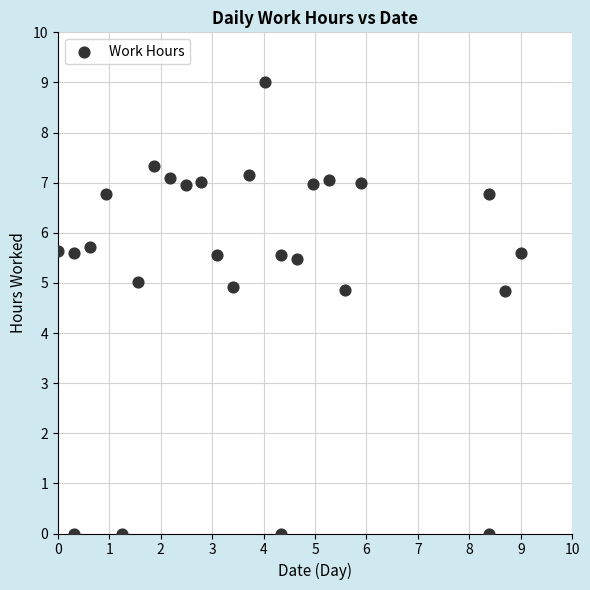

What is the range of X values (max minus min)?

9.0